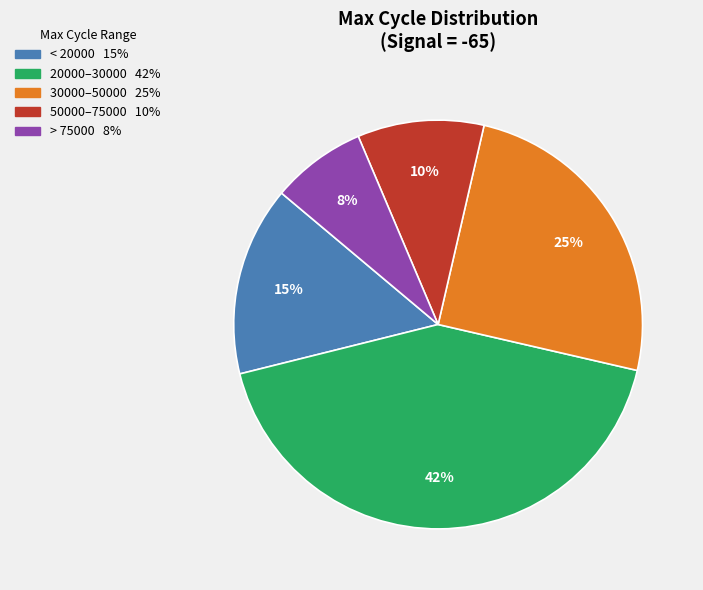

Is there a majority slice in this chart?

No